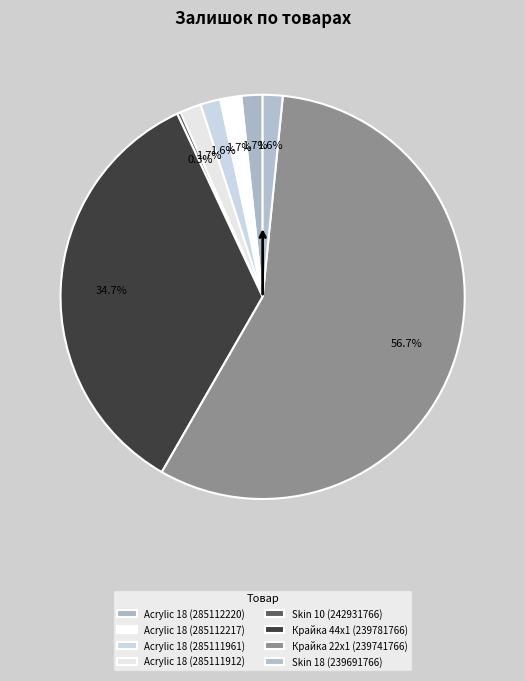

Count the number of slices in the pie.

8